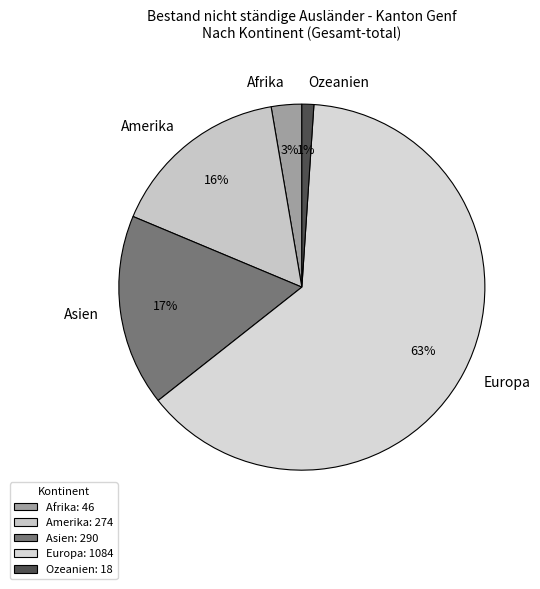

What is the smallest slice in the pie chart?

Ozeanien